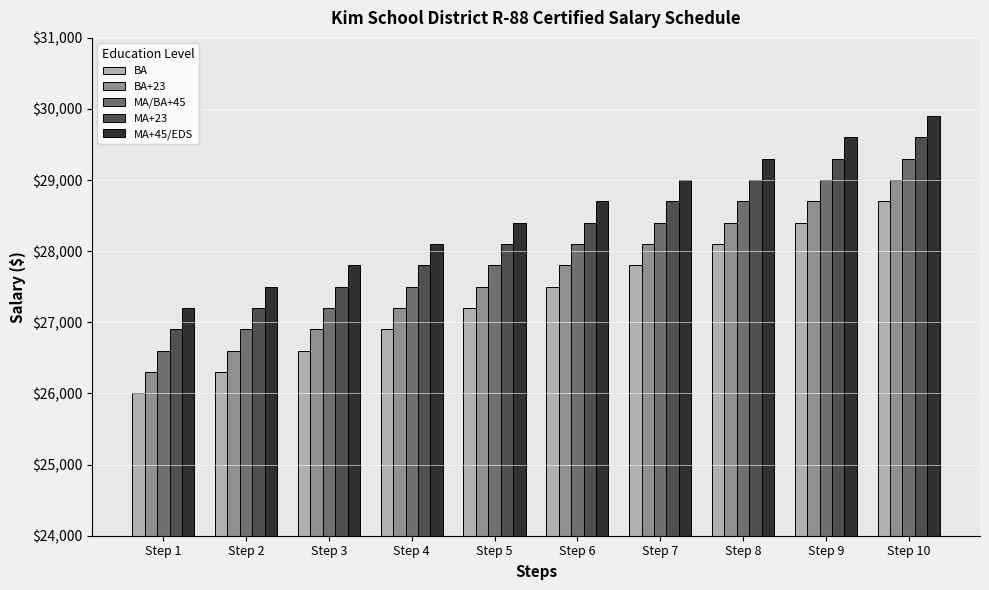

How many data points in MA+23 are less than 28400?

5